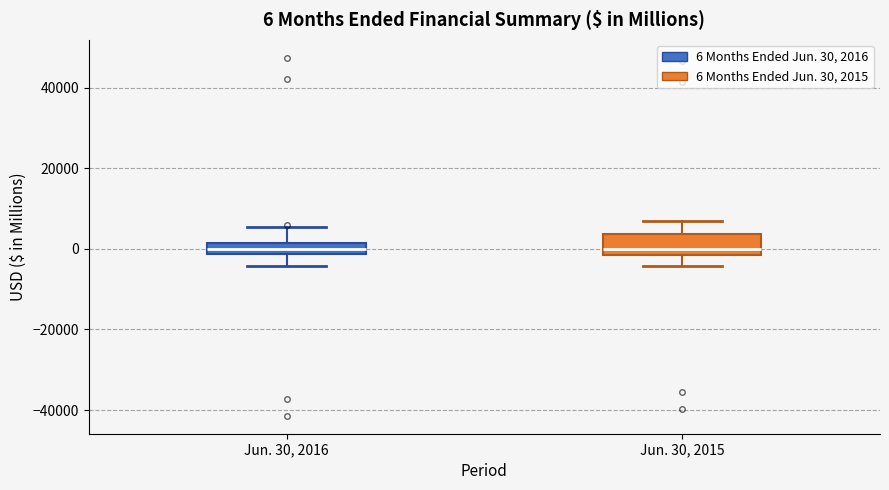

Which box is the tallest, from its lower edge to its upper edge?

Jun. 30, 2015